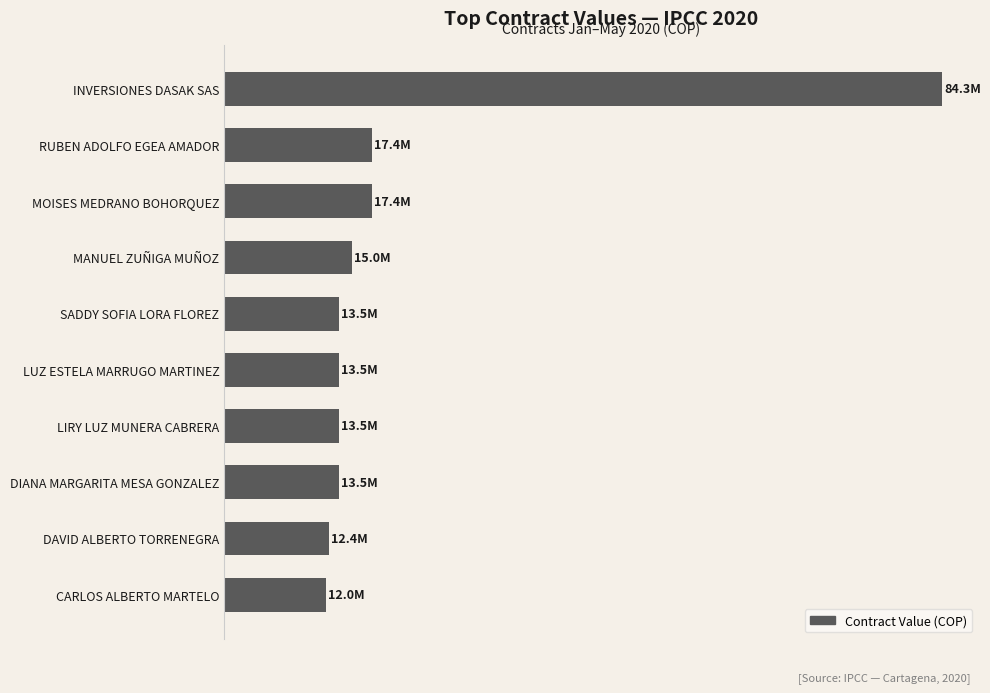

Rank the categories by value from highest to lowest.

0, 1, 2, 3, 4, 5, 6, 7, 8, 9